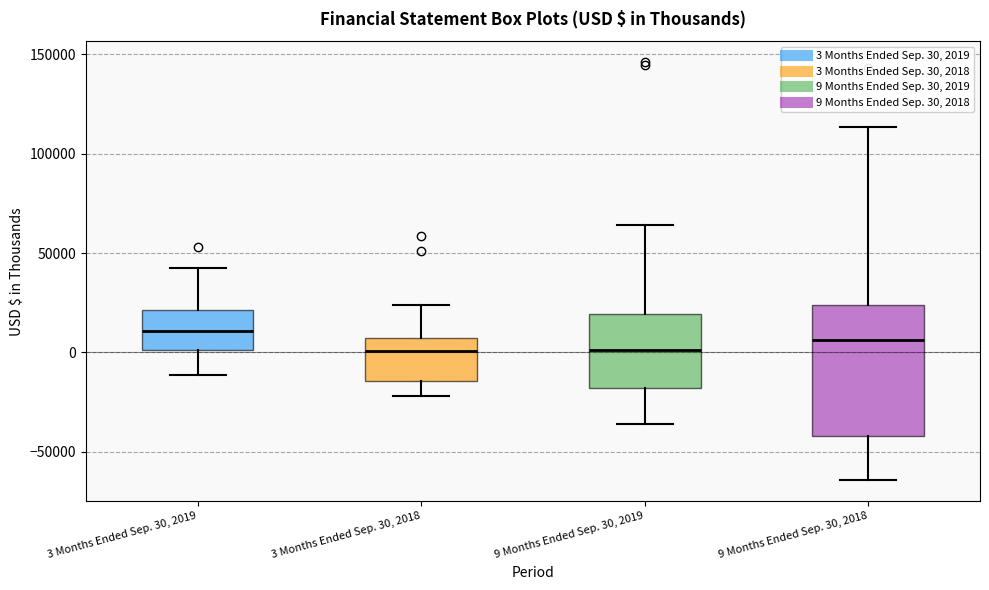

Reading left to right, transcribe this box plot: for each box, give where its median line is, the range the box spans, and where its two whiskers end, as read against the y-axis. The values are not printed on the chart, so give them approximately, as read against the axis.

3 Months Ended Sep. 30, 2019: median 10000, box 0 to 20000, whiskers -10000 to 40000
3 Months Ended Sep. 30, 2018: median 0, box -15000 to 5000, whiskers -20000 to 25000
9 Months Ended Sep. 30, 2019: median 0, box -20000 to 20000, whiskers -35000 to 65000
9 Months Ended Sep. 30, 2018: median 5000, box -40000 to 25000, whiskers -65000 to 115000